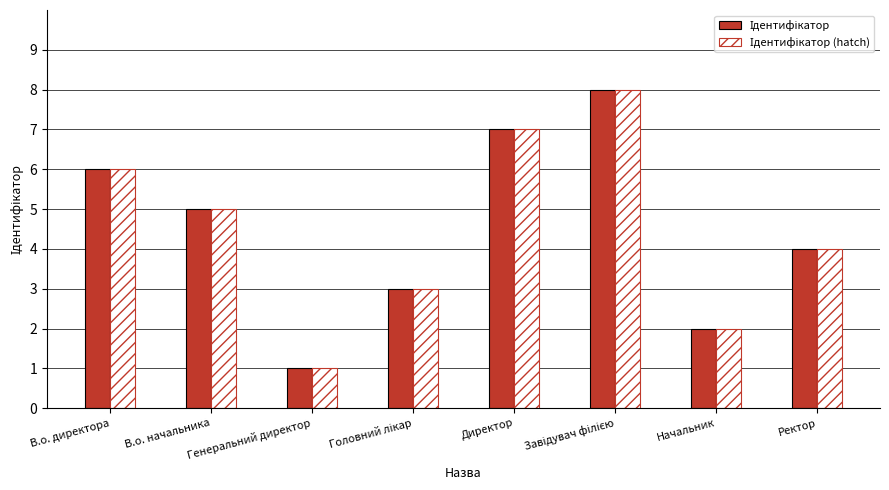

At which category does the chart reach its minimum across all series?

Генеральний директор